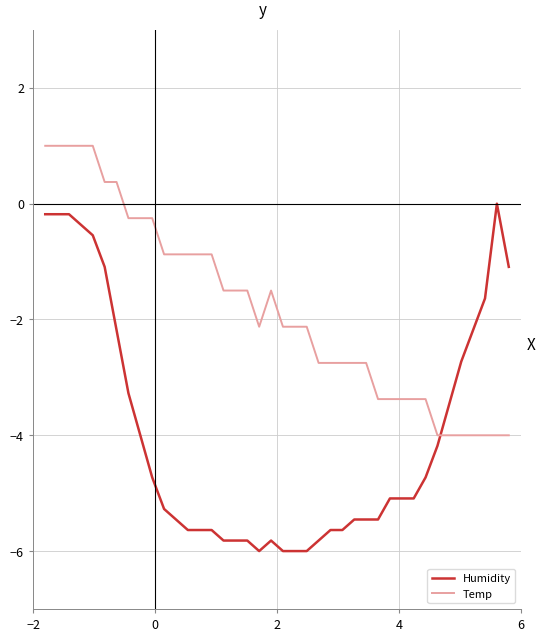

Which series ends up on top after the final intersection of Humidity and Temp?

Humidity